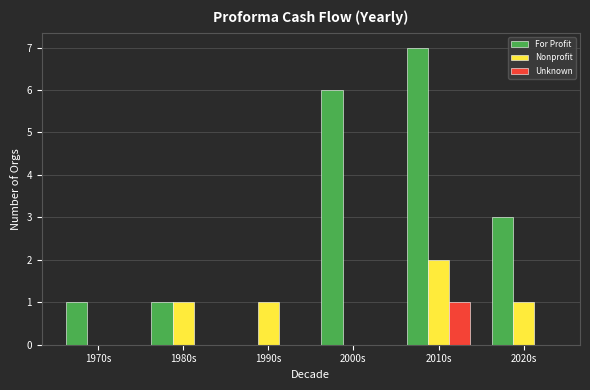

What is the average value of the Nonprofit series?

1